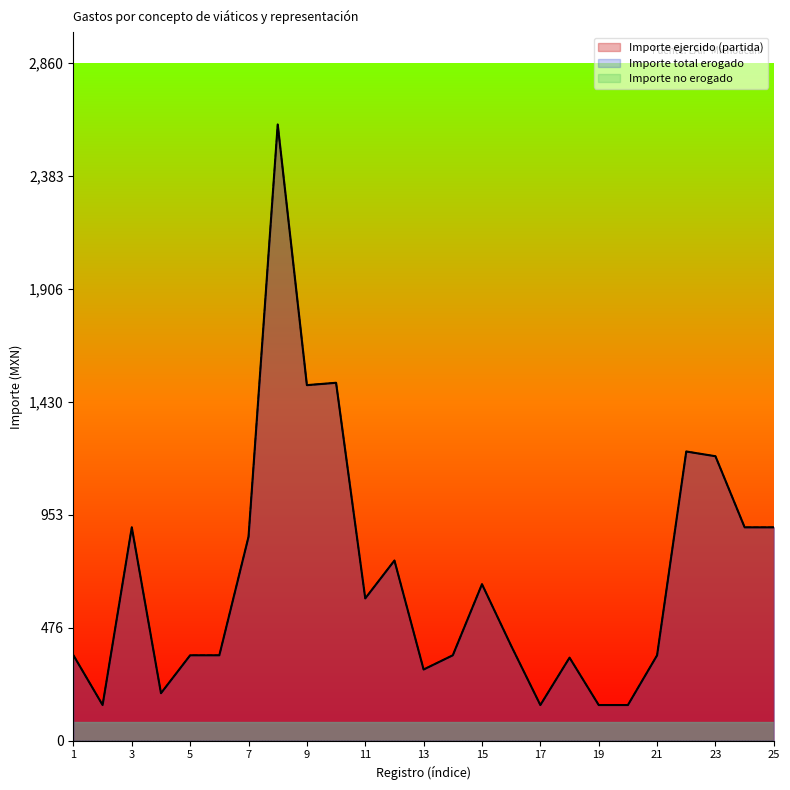

What is the minimum value for Importe ejercido (partida)?

150